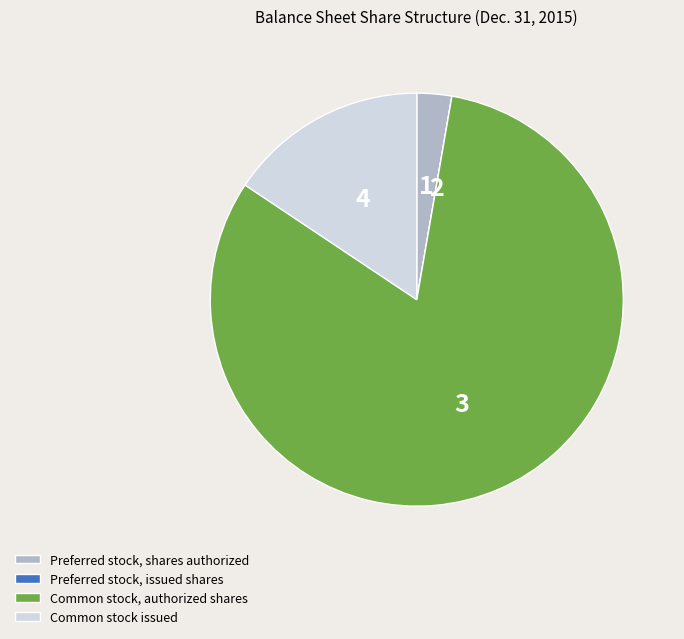

What is the ratio of the value at Common stock, authorized shares to the value at Preferred stock, shares authorized?

30.0